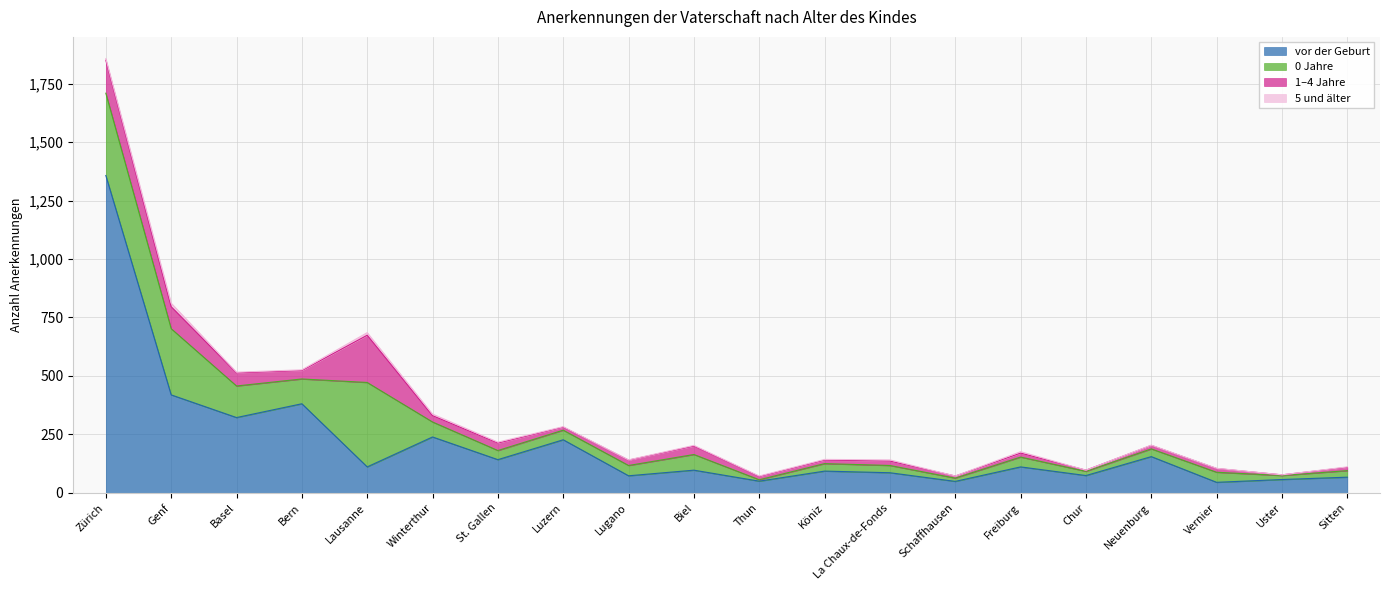

Rank the categories by 0 Jahre value from lowest to highest.

Thun, Schaffhausen, Uster, Chur, Sitten, La Chaux-de-Fonds, Köniz, Neuenburg, St. Gallen, Luzern, Freiburg, Vernier, Lugano, Winterthur, Biel, Bern, Basel, Genf, Zürich, Lausanne